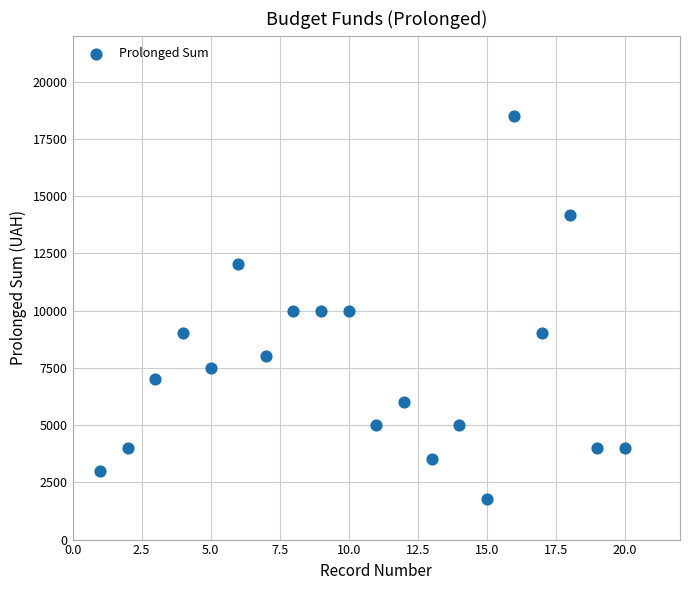

What is the range of X values (max minus min)?

19